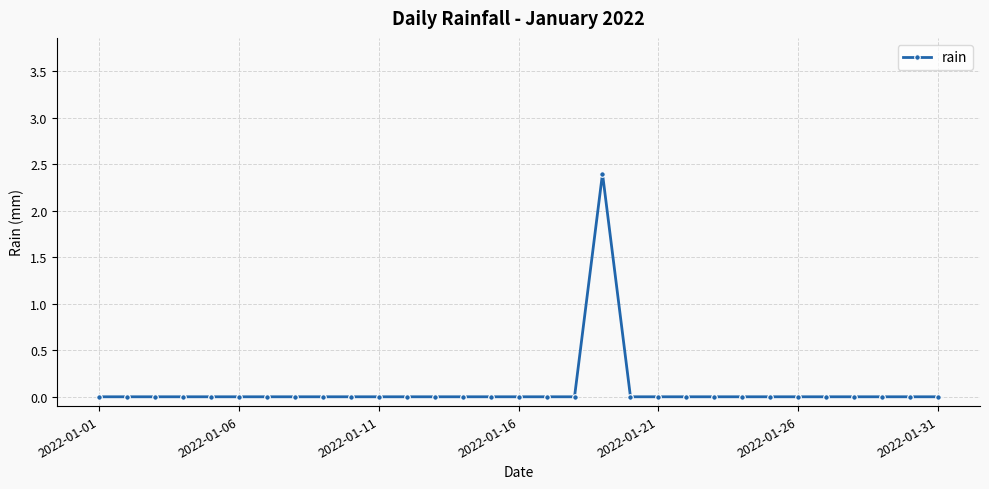

What is the average value?

0.1